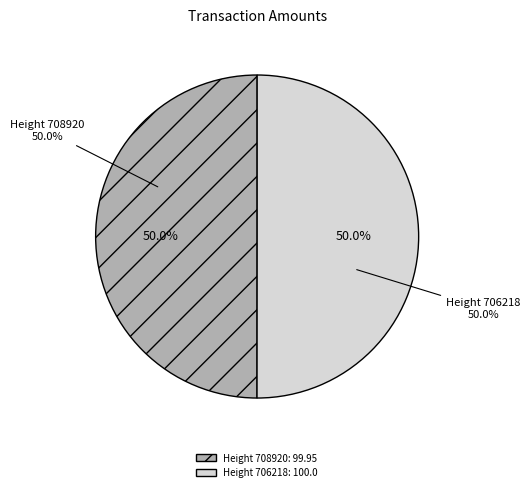

What is the majority slice?

706218